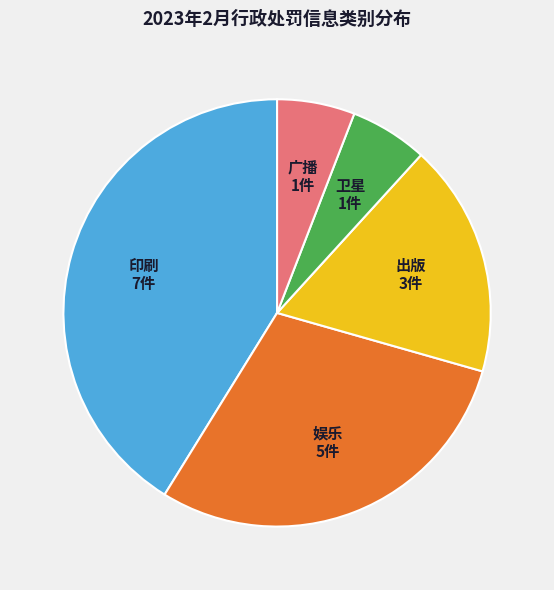

Combined, do 出版 and 印刷 account for over 50%?

Yes